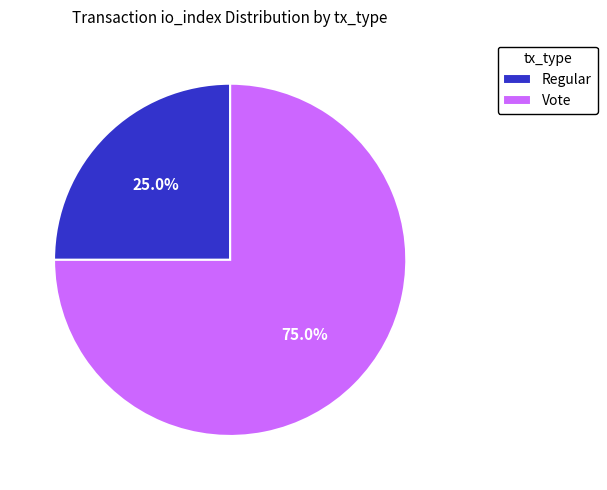

Which category has the biggest portion of the pie?

Vote